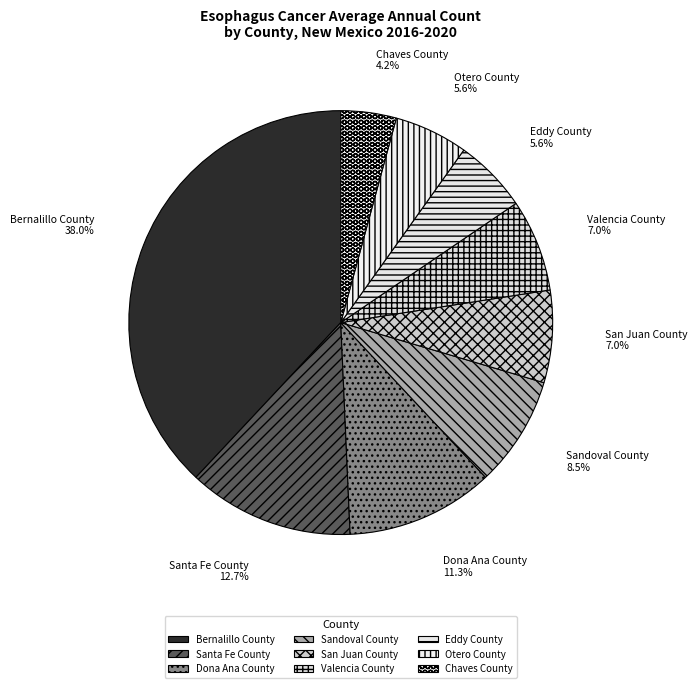

Does Sandoval County account for over 50% of the chart?

No